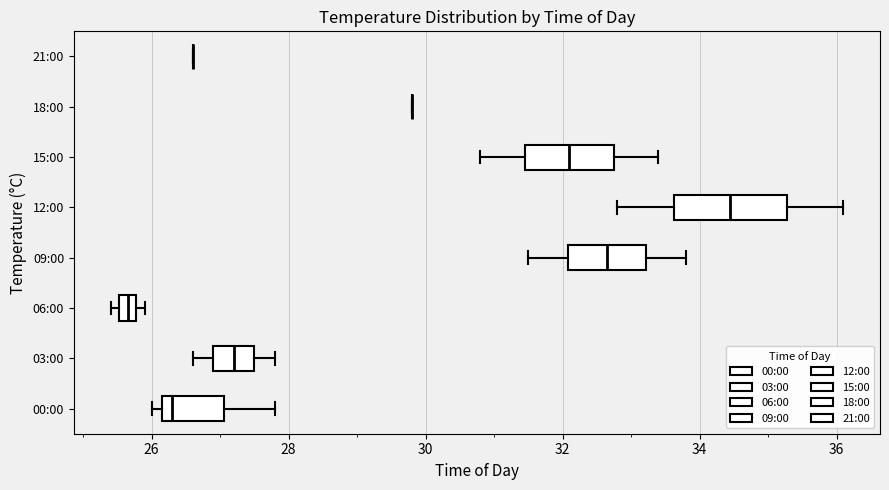

Which box is the widest, from its left edge to its right edge?

12:00